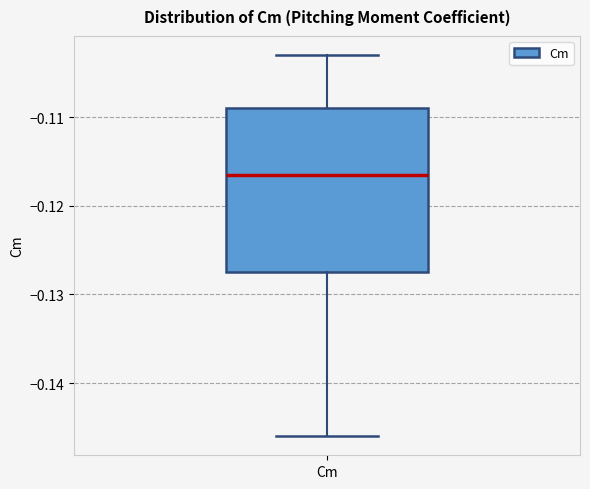

Read this box plot against the y-axis: the position of the median line, the range covered by the box, and the ends of both whiskers. The values are not printed on the chart, so give them approximately, as read against the axis.

median -0.116, box -0.127 to -0.109, whiskers -0.146 to -0.103